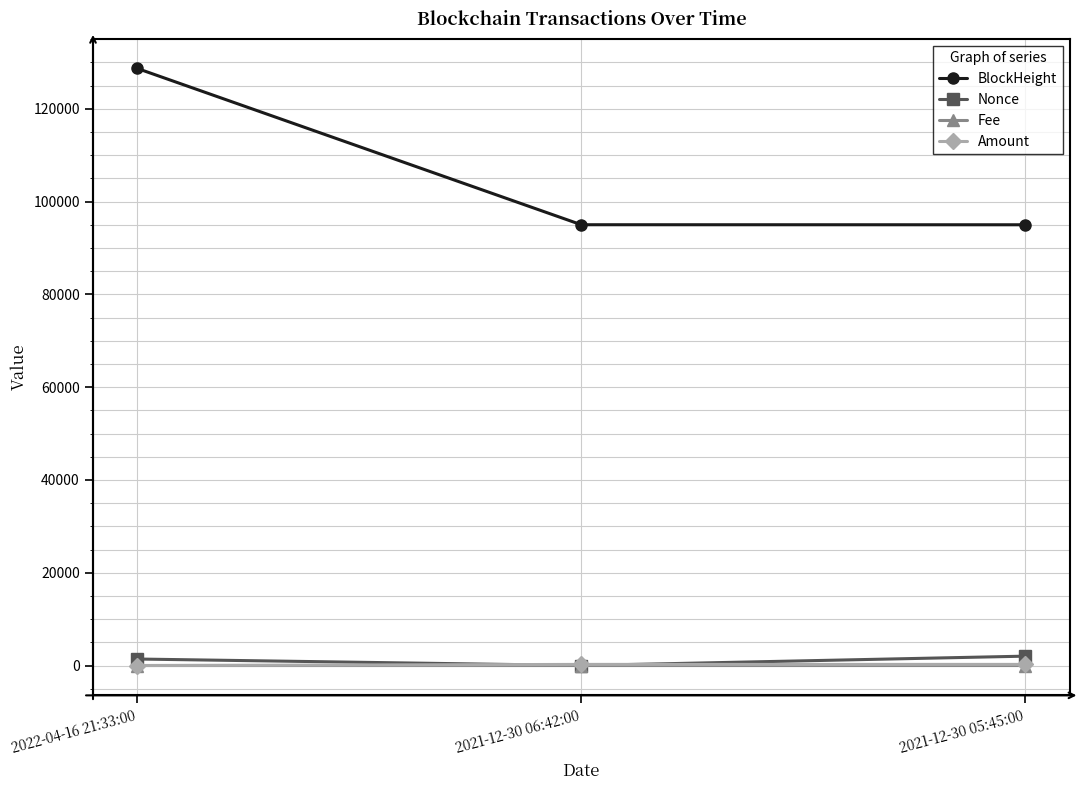

Which label corresponds to the largest value in the chart?

2022-04-16 21:33:00